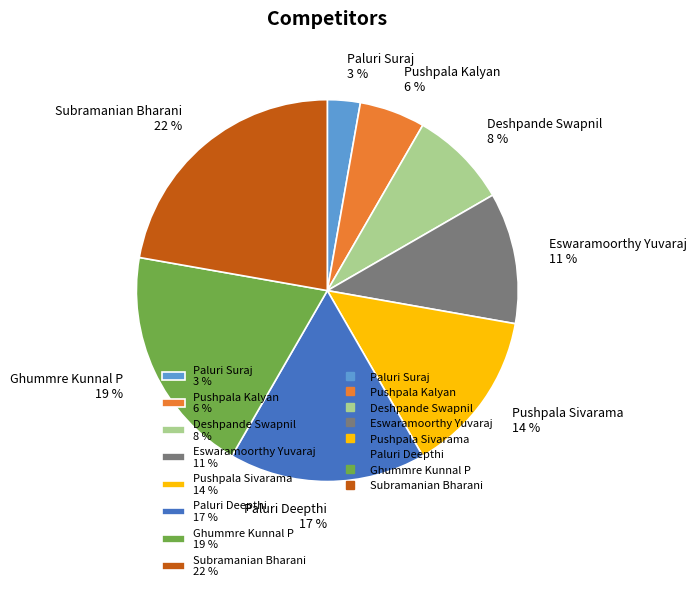

Rank the categories by value from lowest to highest.

Paluri Suraj, Pushpala Kalyan, Deshpande Swapnil, Eswaramoorthy Yuvaraj, Pushpala Sivarama, Paluri Deepthi, Ghummre Kunnal P, Subramanian Bharani